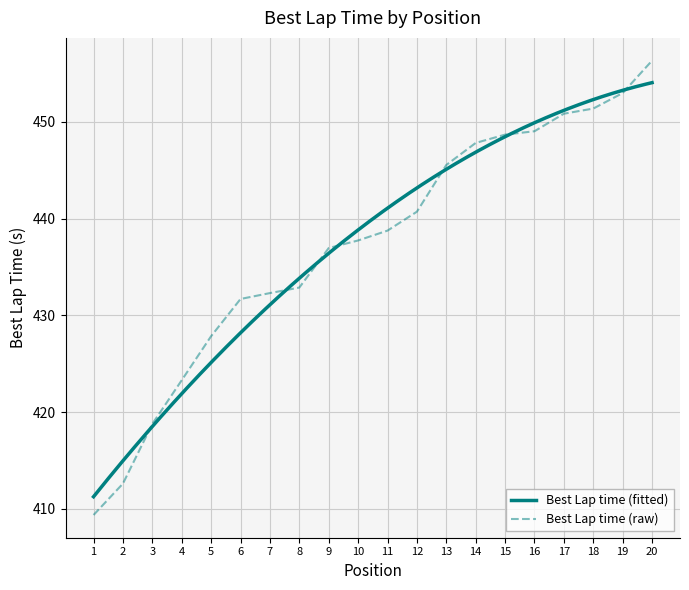

What is the minimum value shown in the chart?

409.3